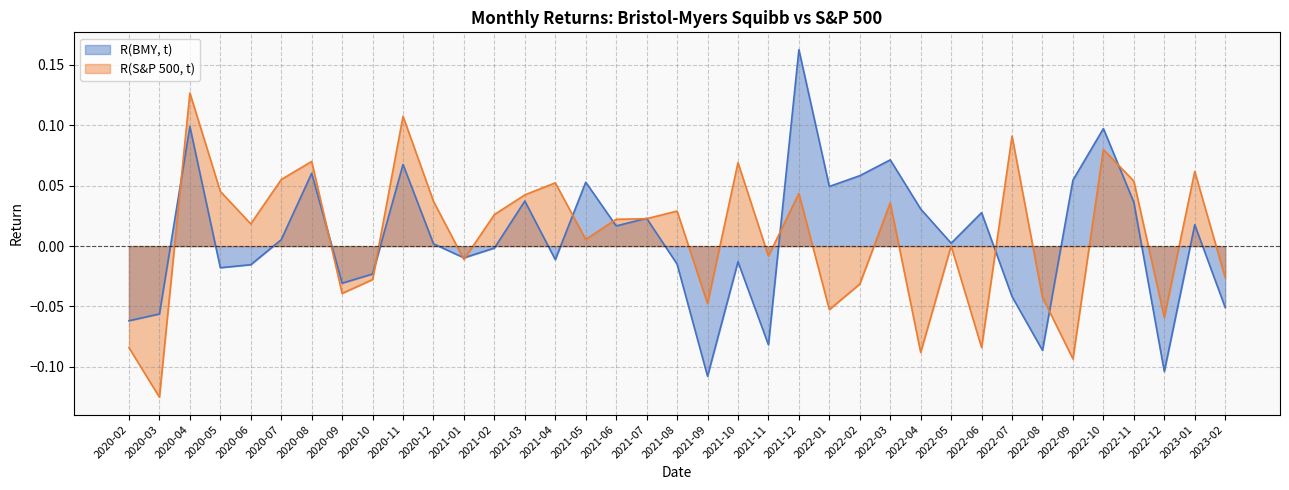

What is the sum of all R(S&P 500, t) values?

0.3